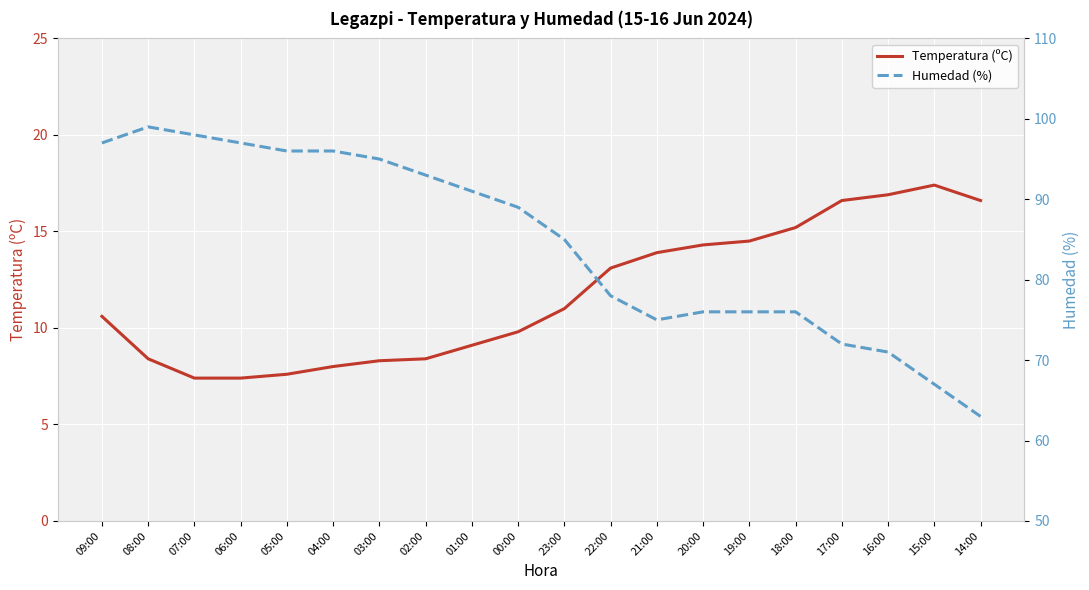

How many values in the Temperatura (ºC) series are below 11?

10